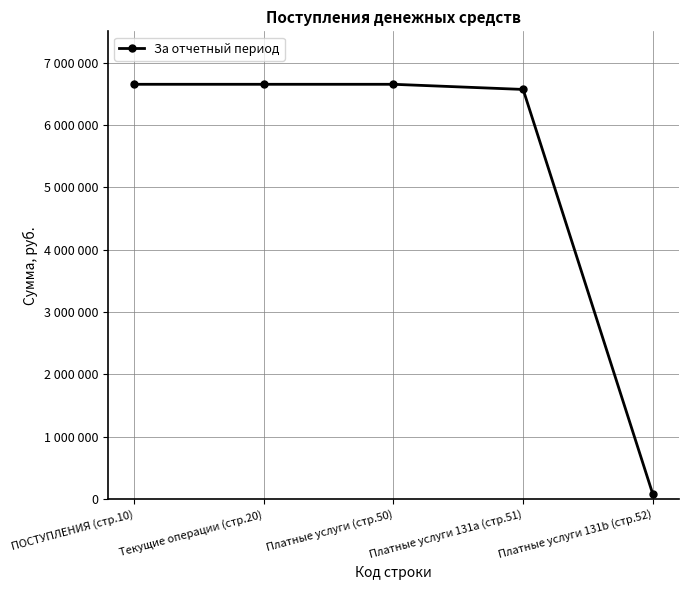

Does the chart have visible grid lines?

Yes